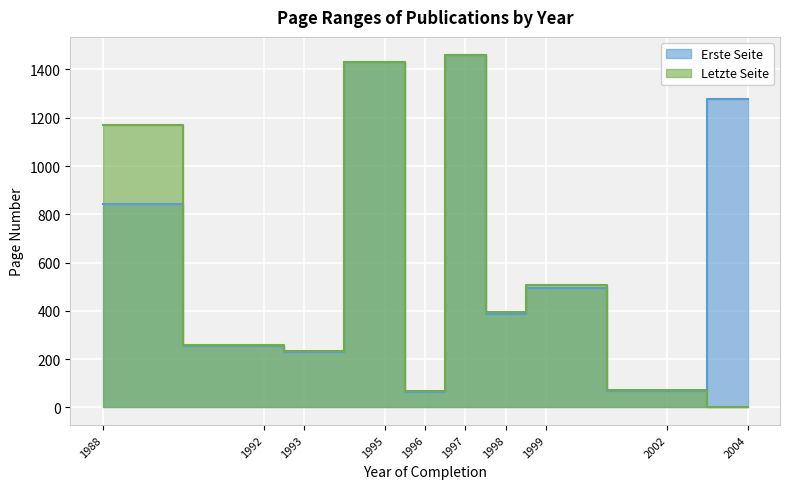

Rank the series at 1995 from lowest to highest value.

Erste Seite, Letzte Seite